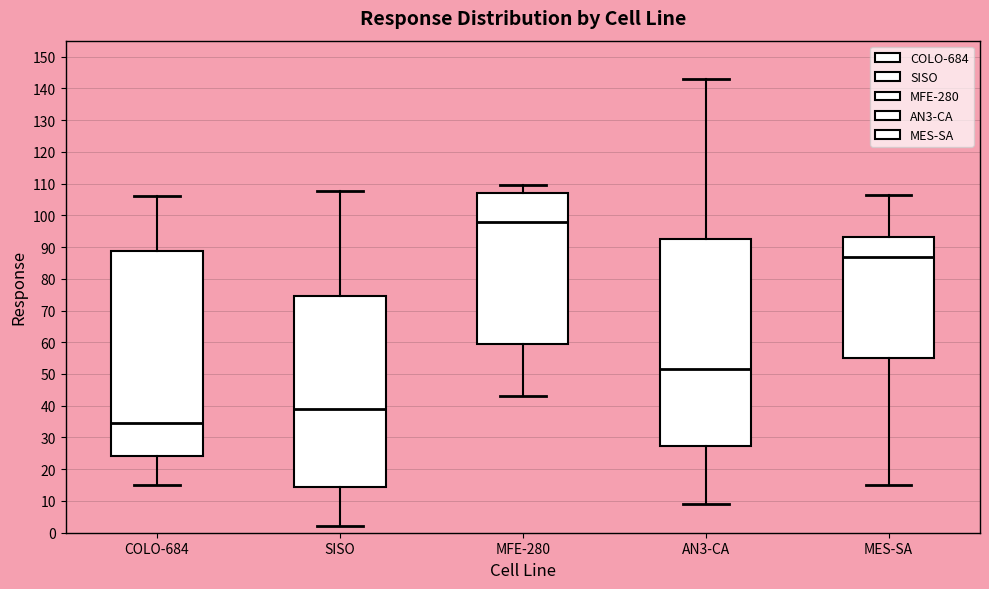

Where is the lower edge of the box for SISO on the y-axis? The values are not printed on the chart, so give them approximately, as read against the axis.

14